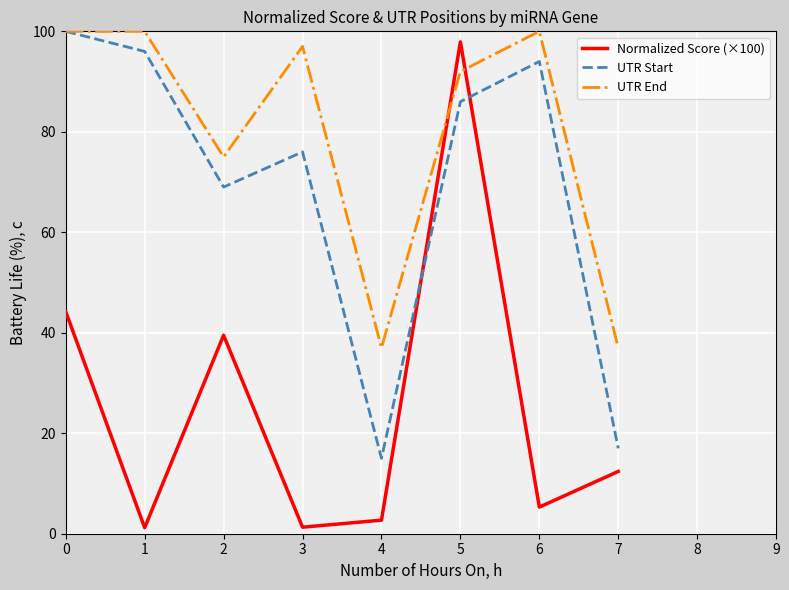

Which series has the largest range (max minus min)?

Normalized Score (×100)